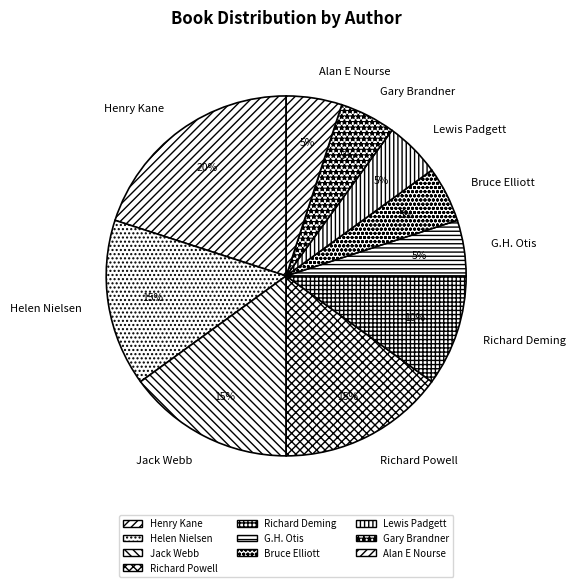

To the nearest percent, what percentage of the pie is Richard Powell?

15%